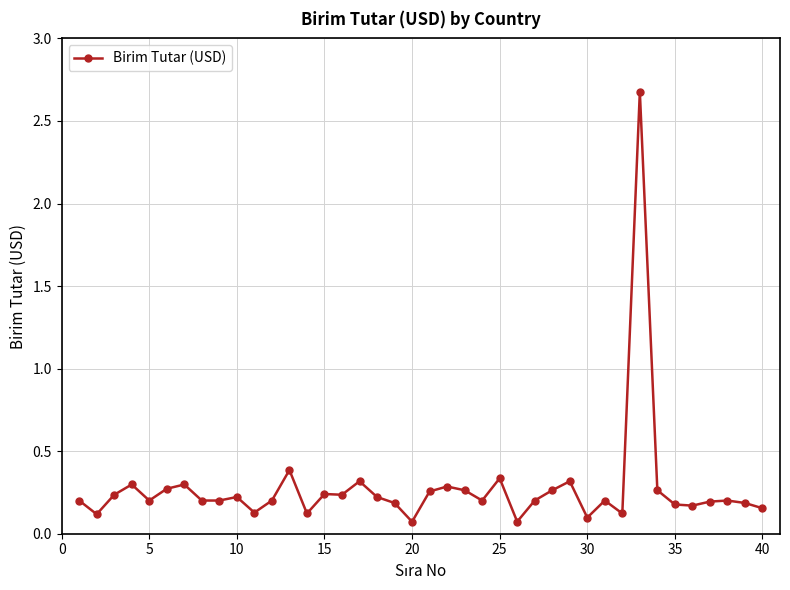

What is the difference between the maximum and minimum values?

2.6